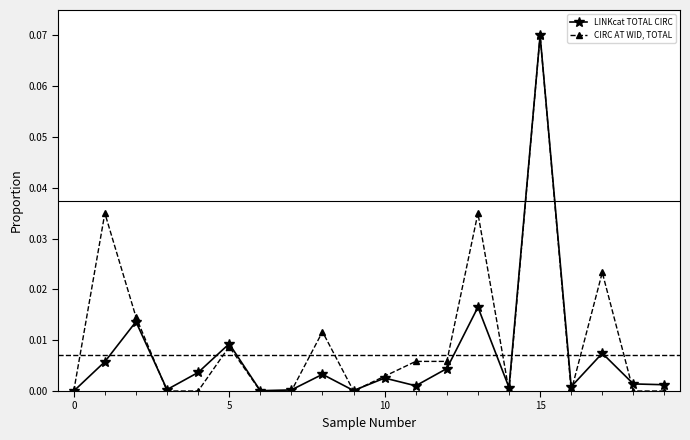

Which series has the largest total across all categories?

CIRC AT WID, TOTAL